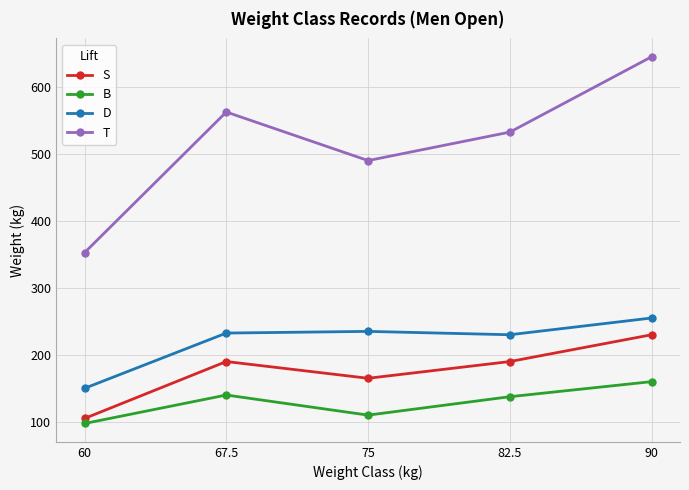

The S series shows 120.4 at 90. True or false?

False